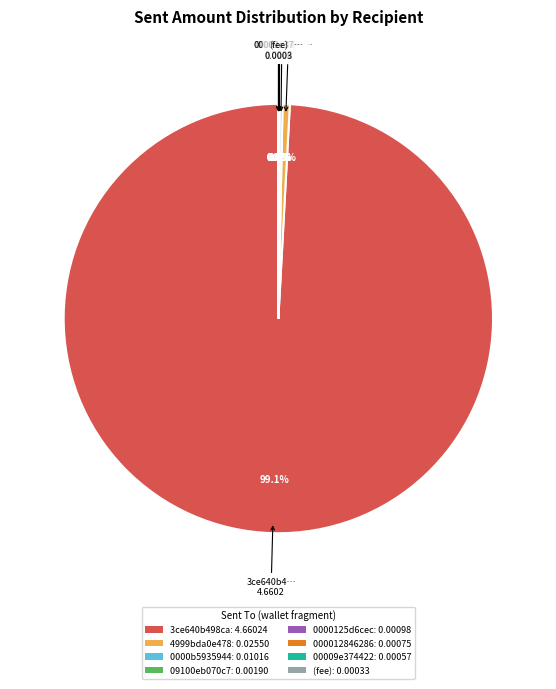

Is there a majority slice in this chart?

Yes